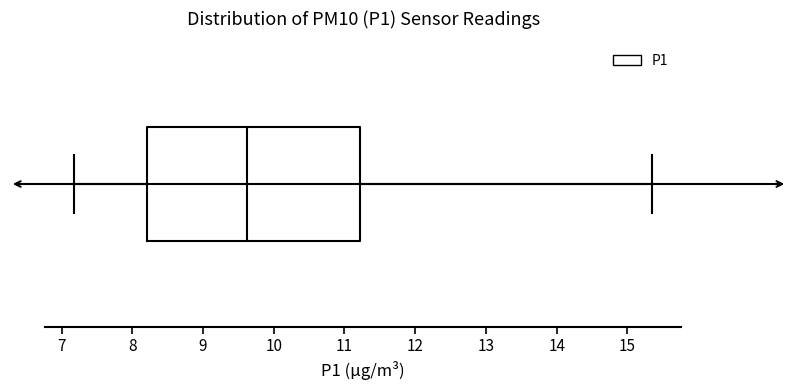

Where does the left whisker of the box end on the x-axis? The values are not printed on the chart, so give them approximately, as read against the axis.

7.2